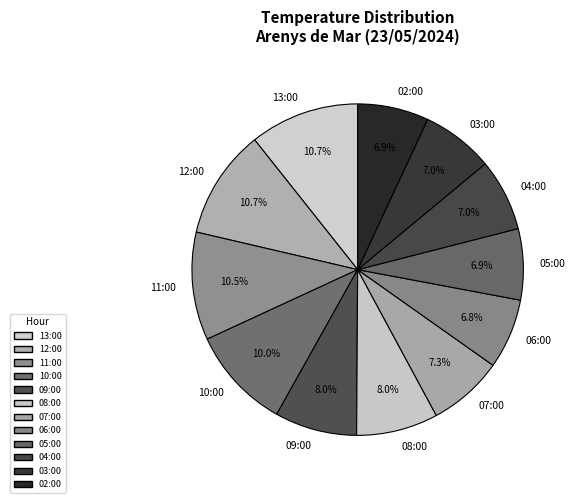

Is there a majority slice in this chart?

No